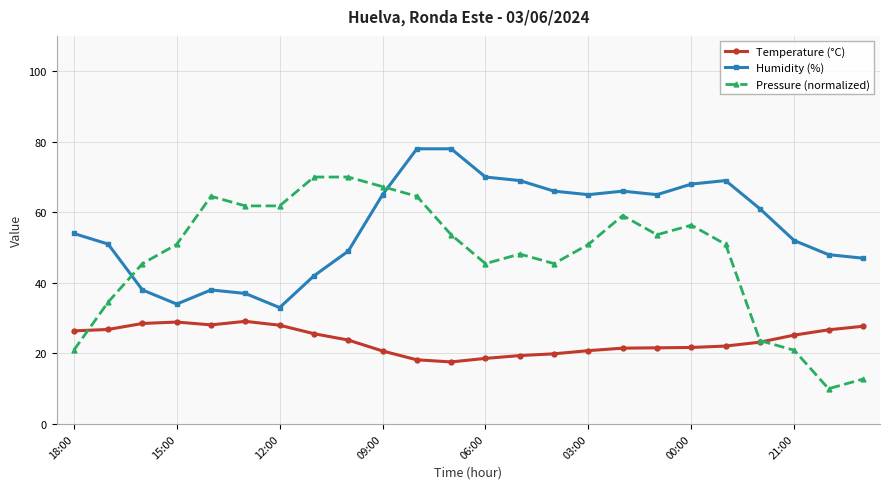

True or false: Temperature (°C) and Humidity (%) cross at least once.

False